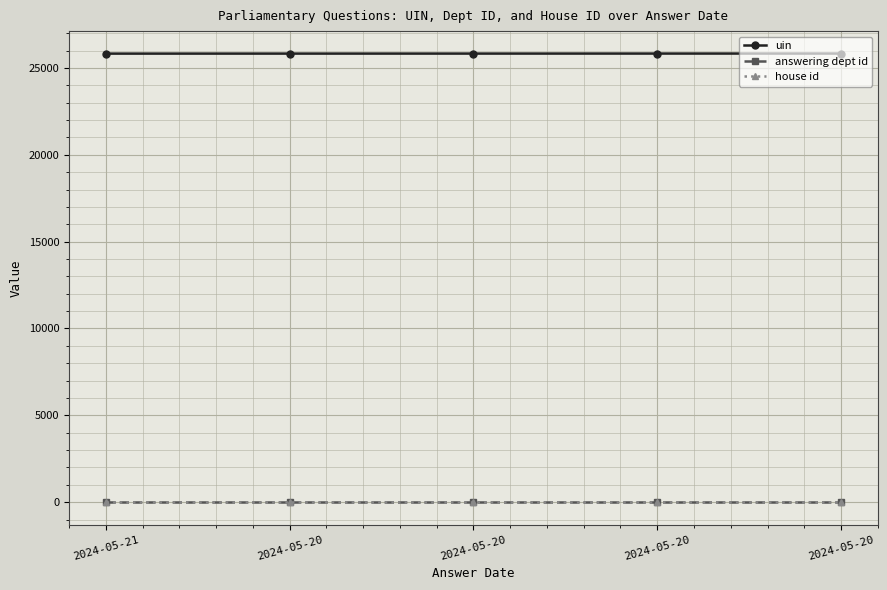

The answering dept id series shows 48 at 2024-05-20. True or false?

False